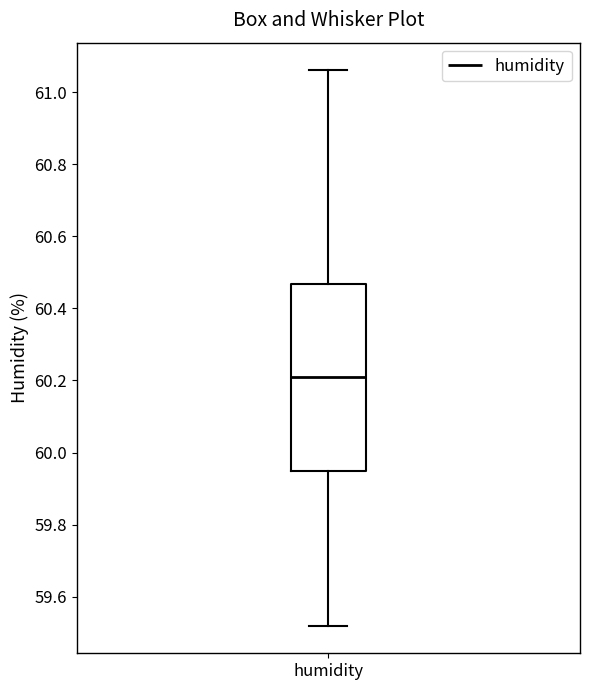

Transcribe this box plot: give where the median line is, the range the box spans, and where the two whiskers end, as read against the y-axis. The values are not printed on the chart, so give them approximately, as read against the axis.

median 60.22, box 59.96 to 60.46, whiskers 59.52 to 61.06